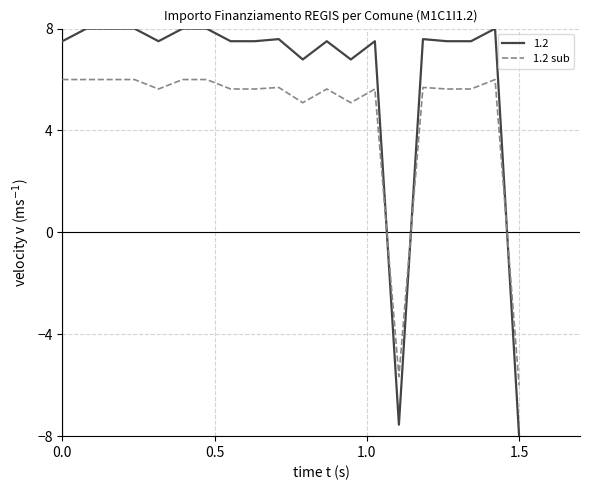

What is the difference between the maximum and minimum values in the 1.2 series?

16.0